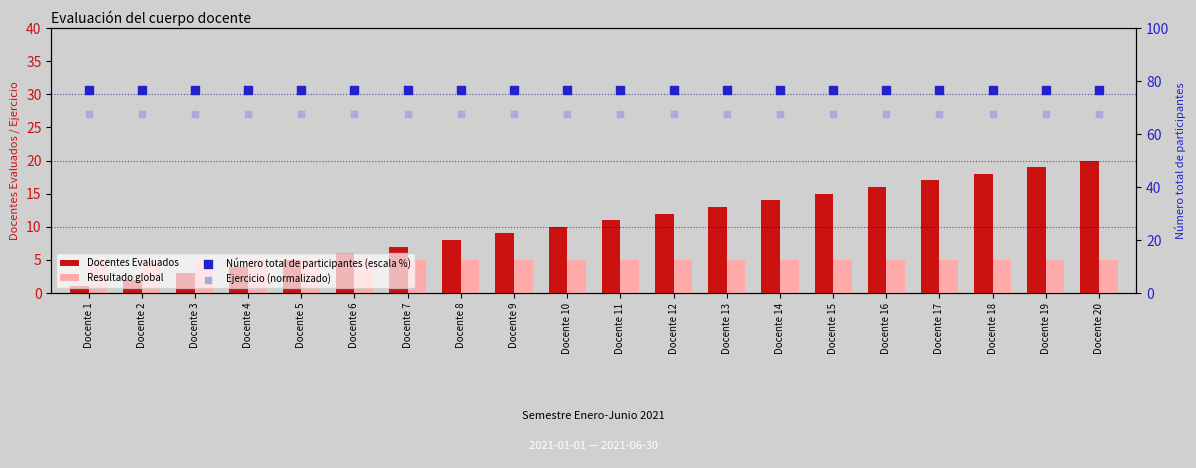

Which series reaches the maximum Y coordinate?

Número total de participantes (escala %)